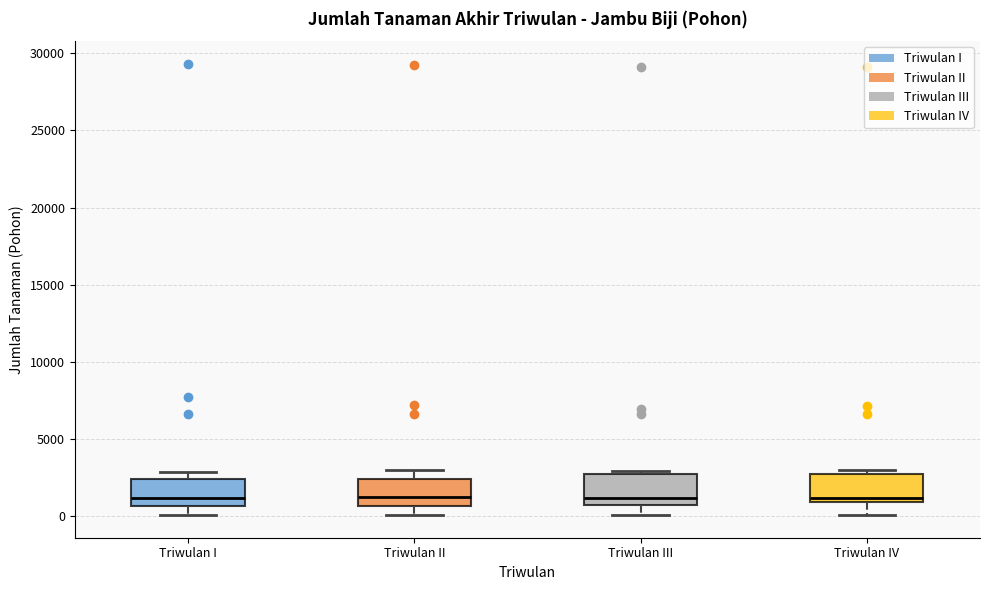

Reading left to right, read every box against the y-axis: the position of its median line, the range the box covers, and the ends of its whiskers. The values are not printed on the chart, so give them approximately, as read against the axis.

Triwulan I: median 1000, box 500 to 2500, whiskers 0 to 3000
Triwulan II: median 1000, box 500 to 2500, whiskers 0 to 3000
Triwulan III: median 1000 (just above the box's lower edge), box 1000 to 3000, whiskers 0 to 3000 (just above the box's upper edge)
Triwulan IV: median 1000 (just above the box's lower edge), box 1000 to 3000, whiskers 0 to 3000 (just above the box's upper edge)